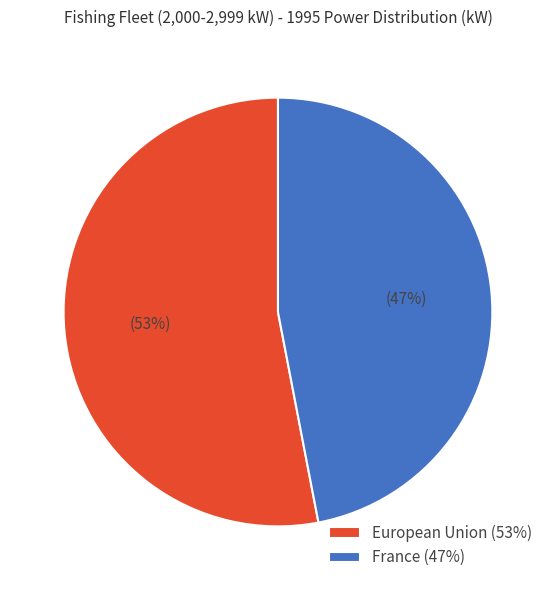

How many segments does this pie chart have?

2